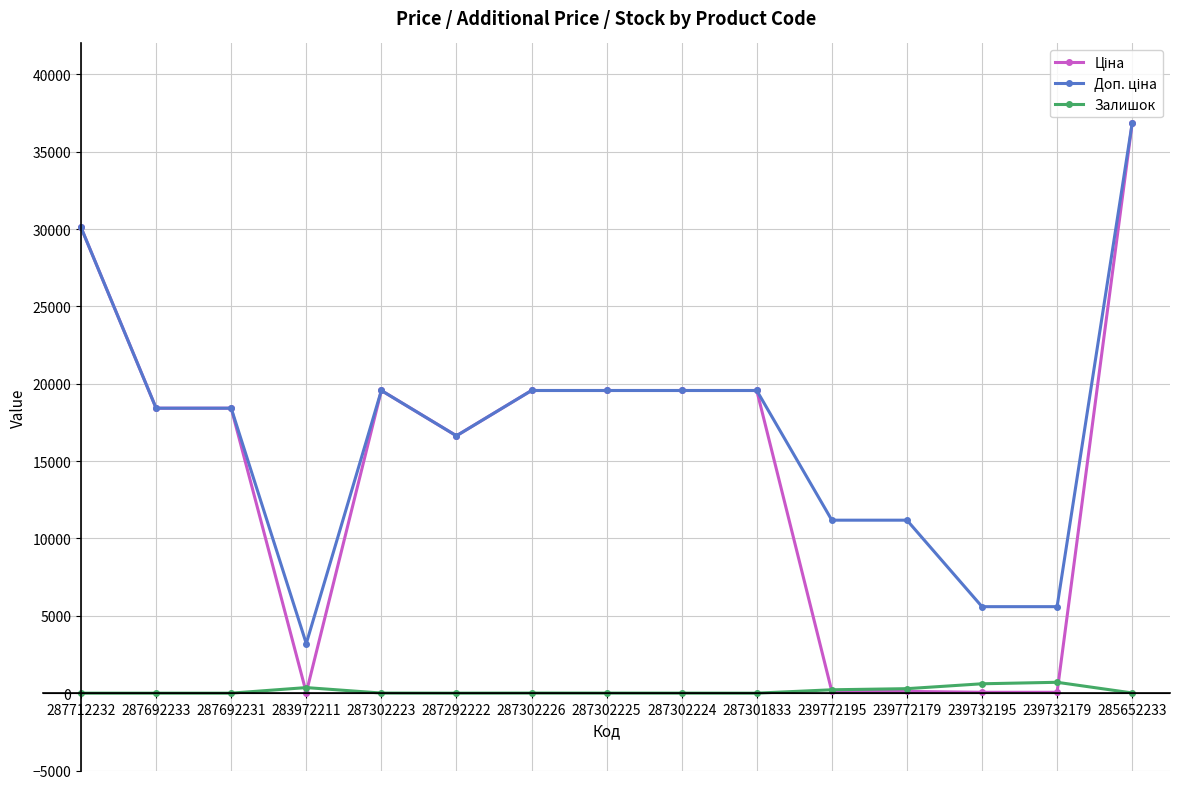

How many data points in Залишок are less than 7?

7